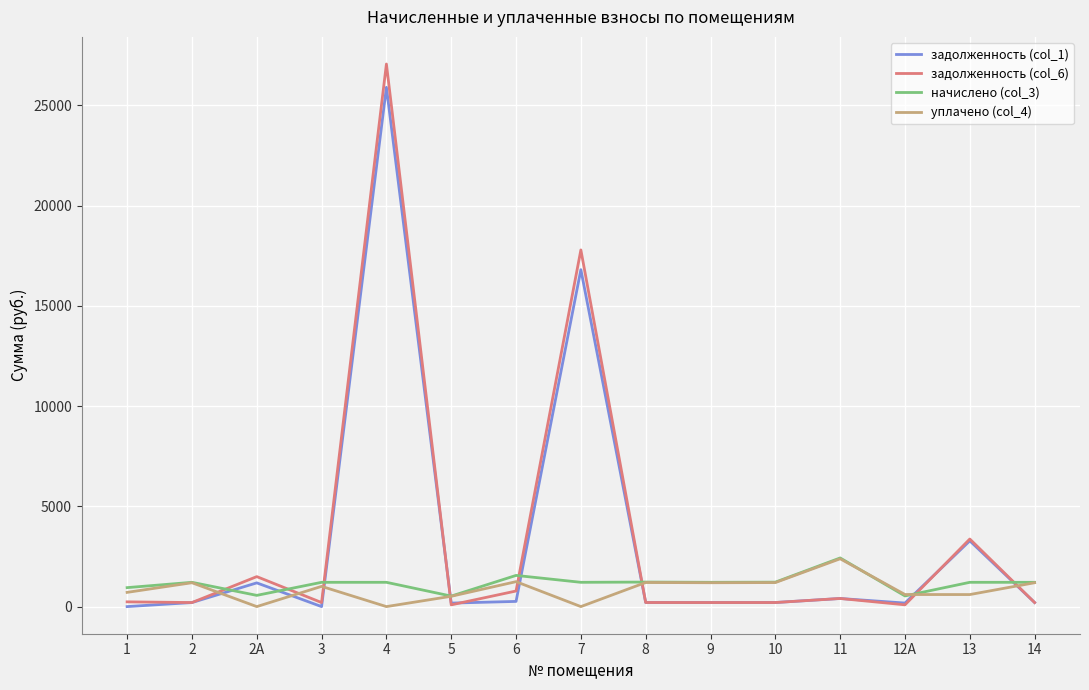

Where does the начислено (col_3) series first go above 1210?

2